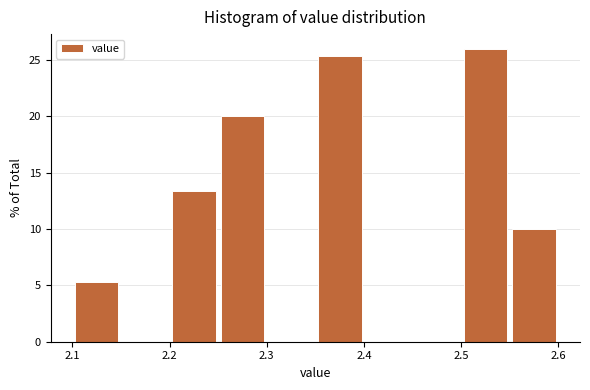

Reading left to right, list every bar in this chart as the range it spans on the x-axis followed by its height. The values are not printed on the chart, so give them approximately, as read against the axis.

2.10 to 2.15: 5.5
2.15 to 2.20: 0
2.20 to 2.25: 13.5
2.25 to 2.30: 20.0
2.30 to 2.35: 0
2.35 to 2.40: 25.5
2.40 to 2.45: 0
2.45 to 2.50: 0
2.50 to 2.55: 26.0
2.55 to 2.60: 10.0